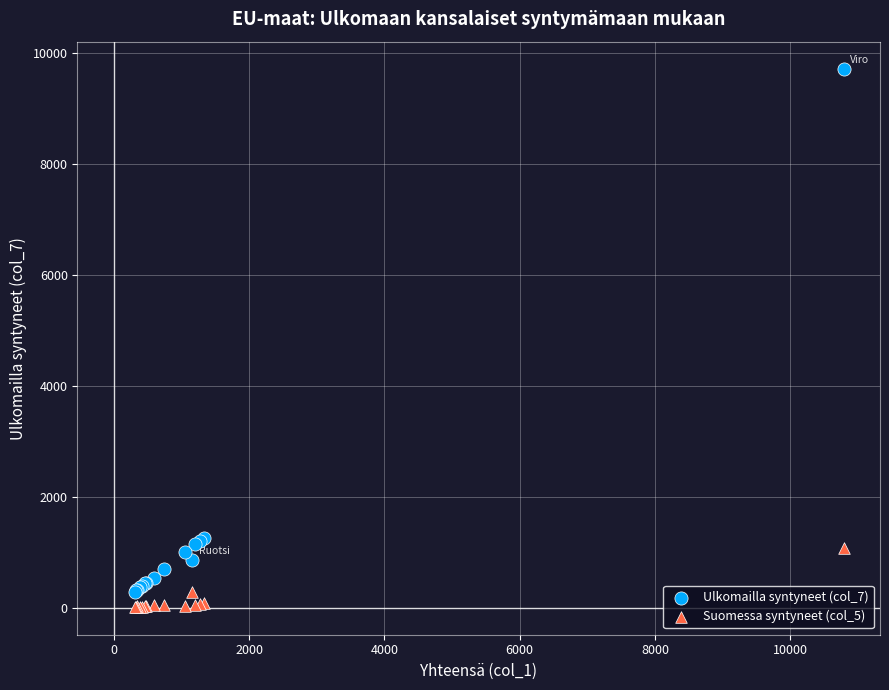

Which series contains the highest Y value?

Ulkomailla syntyneet (col_7)